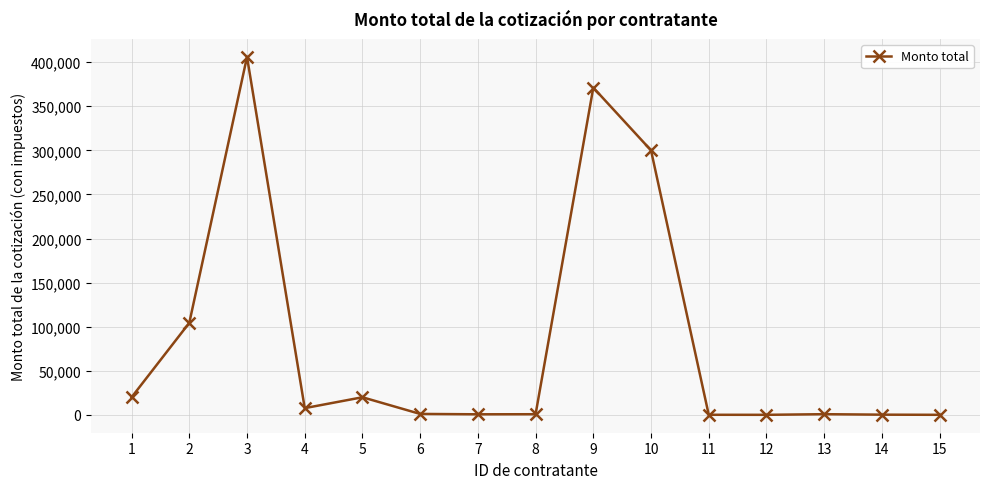

What is the sum of the values at 11 and 10?

300137.0